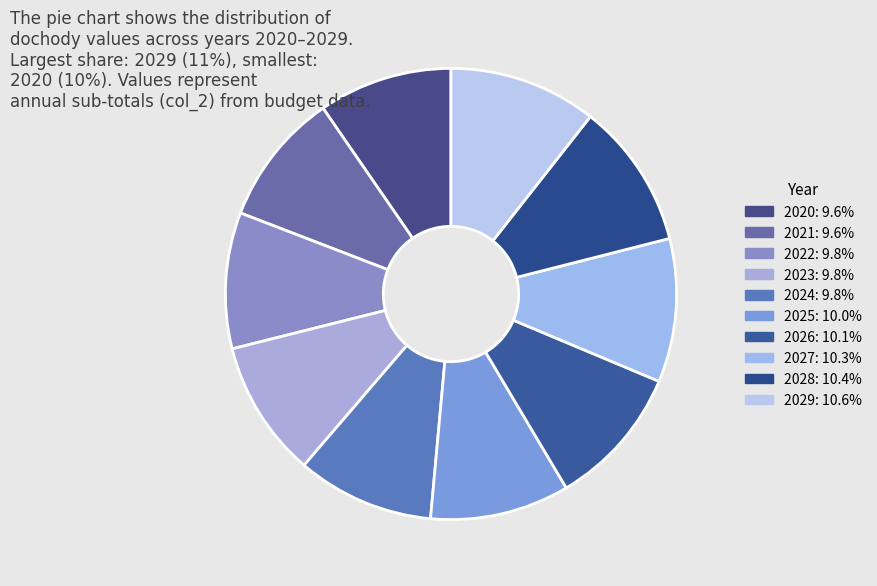

Rank the categories by value from lowest to highest.

2021, 2020, 2022, 2023, 2024, 2025, 2026, 2027, 2028, 2029